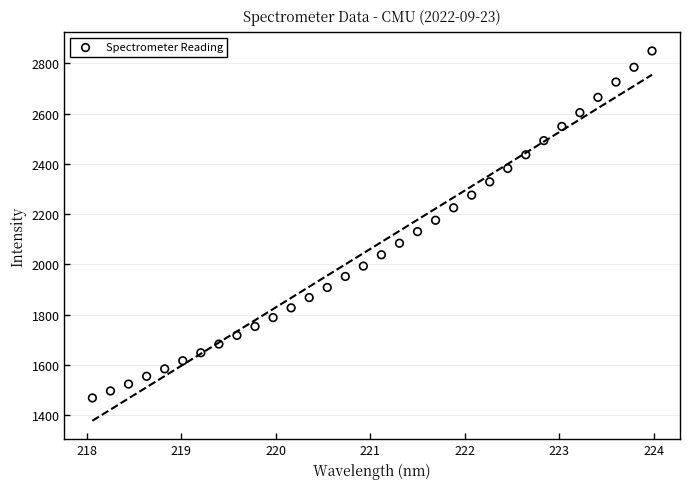

What is the range of X values (max minus min)?

5.9